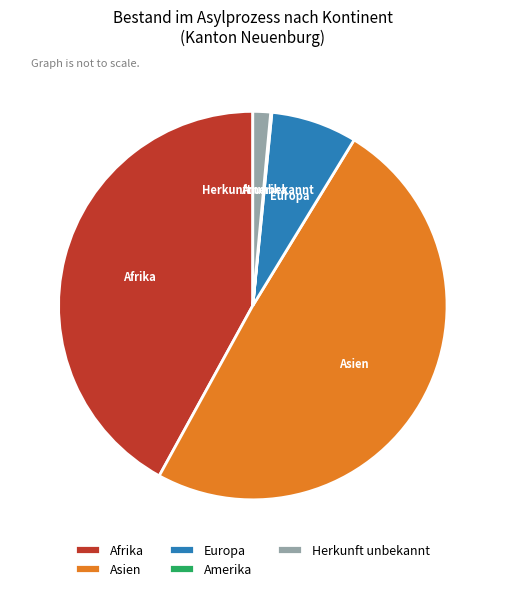

Combined, do Afrika and Europa account for over 50%?

No